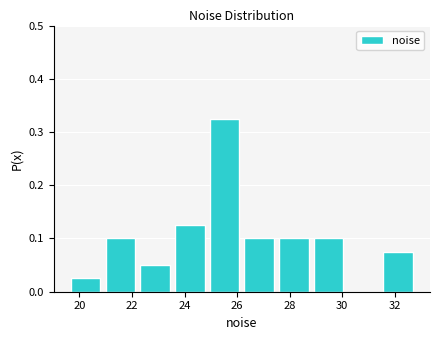

Over which range of the x-axis is the bar tallest?

24.8 to 26.2